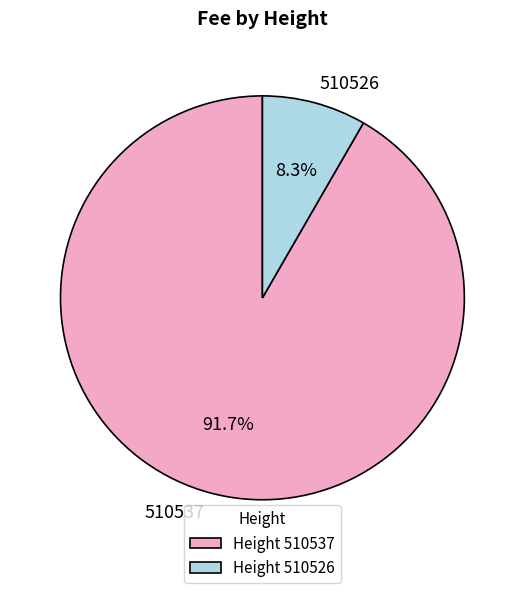

Approximately how many times larger is the value at 510526 compared to 510537?

0.1